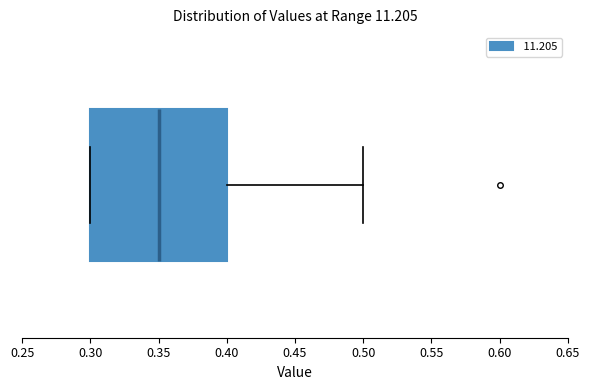

Transcribe this box plot: give where the median line is, the range the box spans, and where the two whiskers end, as read against the x-axis. The values are not printed on the chart, so give them approximately, as read against the axis.

median 0.35, box 0.30 to 0.40, whiskers 0.30 to 0.50